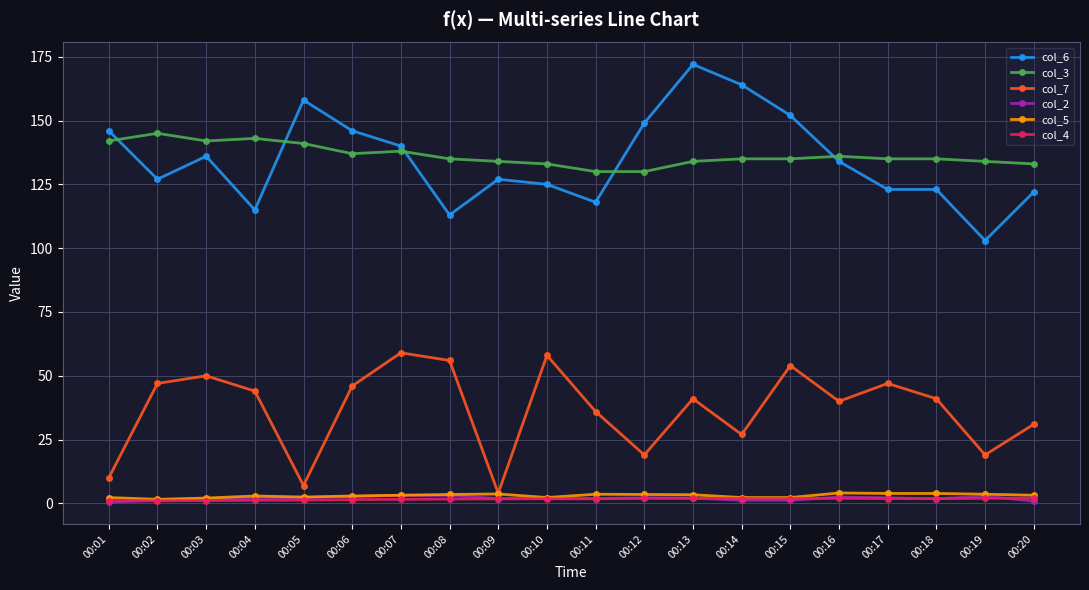

True or false: col_3 and col_7 intersect in this chart.

False